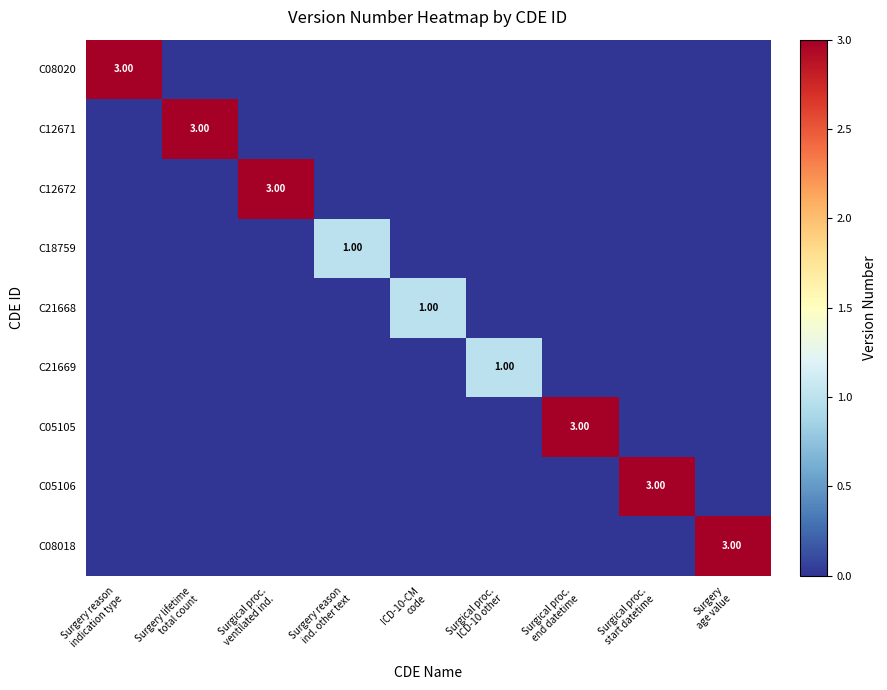

Which series has the largest total across all categories?

C08020